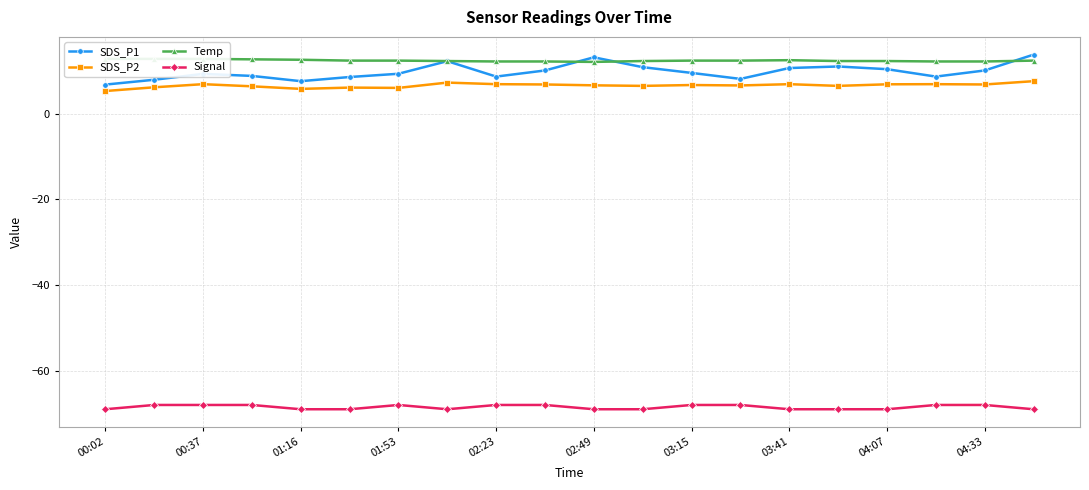

True or false: Temp and SDS_P2 cross at least once.

False